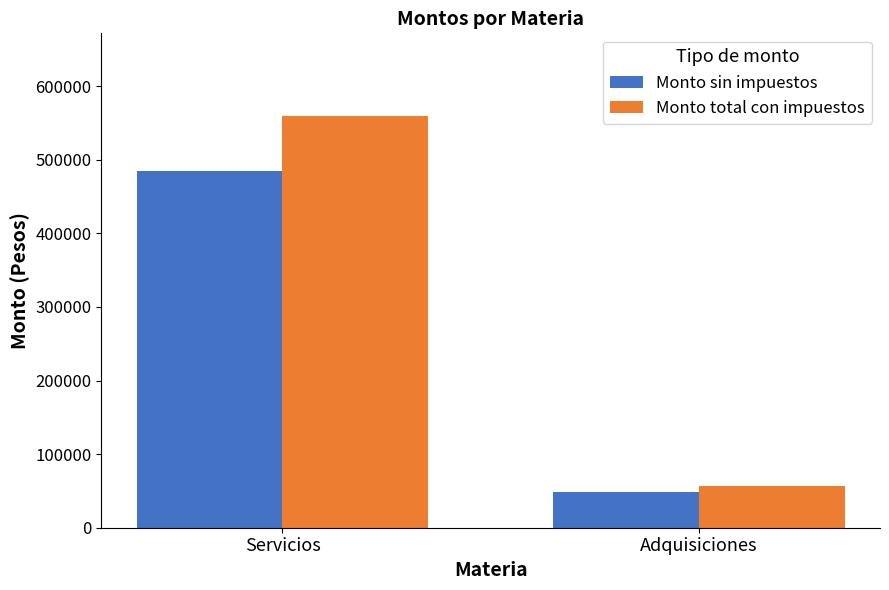

What are all the series names shown in the legend?

Monto sin impuestos, Monto total con impuestos